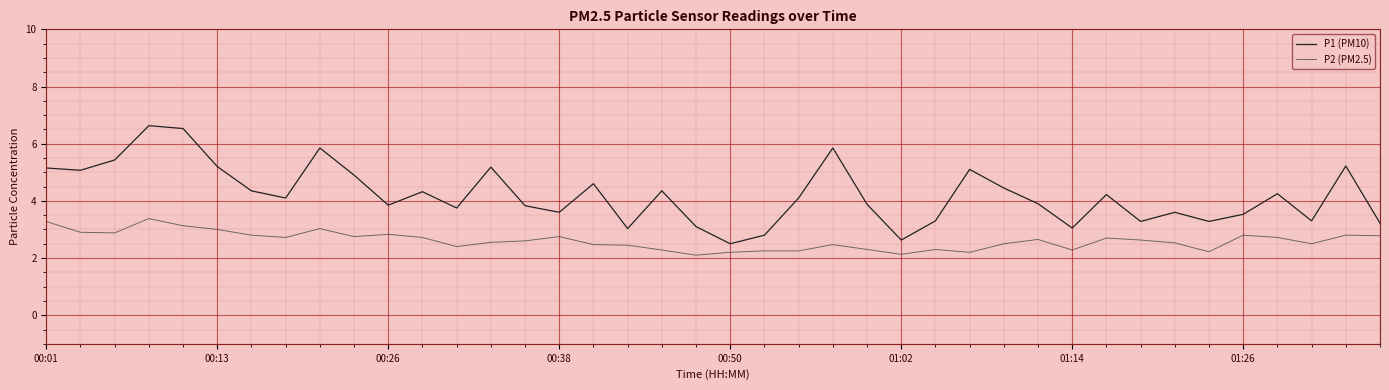

How many lines are shown in the chart?

2